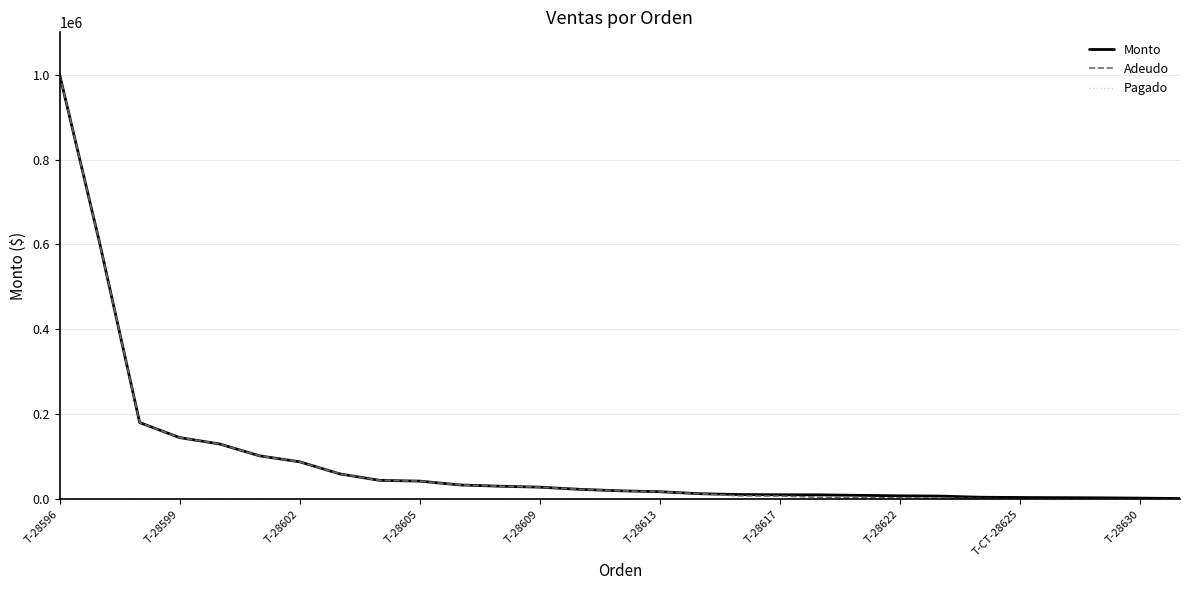

What is the difference between the second highest and minimum values in the Adeudo series?

603160.0